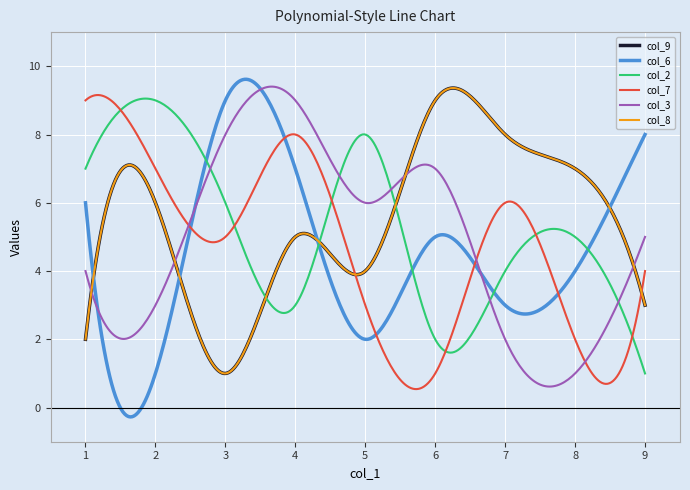

After their last crossing, which series has the higher values: col_3 or col_9?

col_3